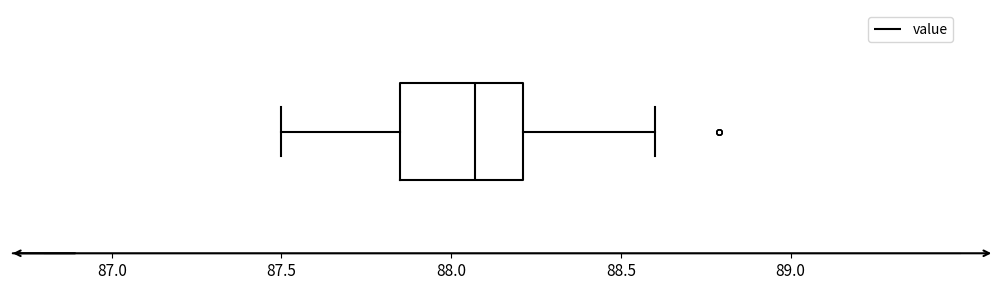

Read this box plot against the x-axis: the position of the median line, the range covered by the box, and the ends of both whiskers. The values are not printed on the chart, so give them approximately, as read against the axis.

median 88.05, box 87.85 to 88.20, whiskers 87.50 to 88.60